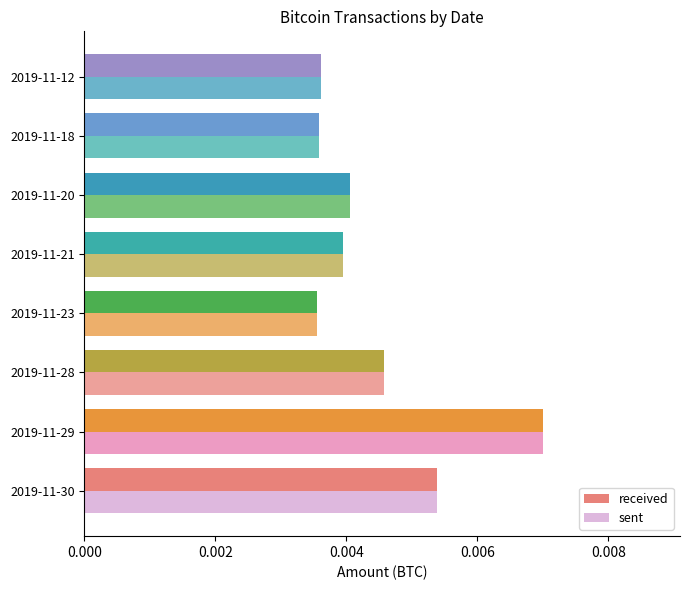

At how many categories does at least one series exceed 0?

8